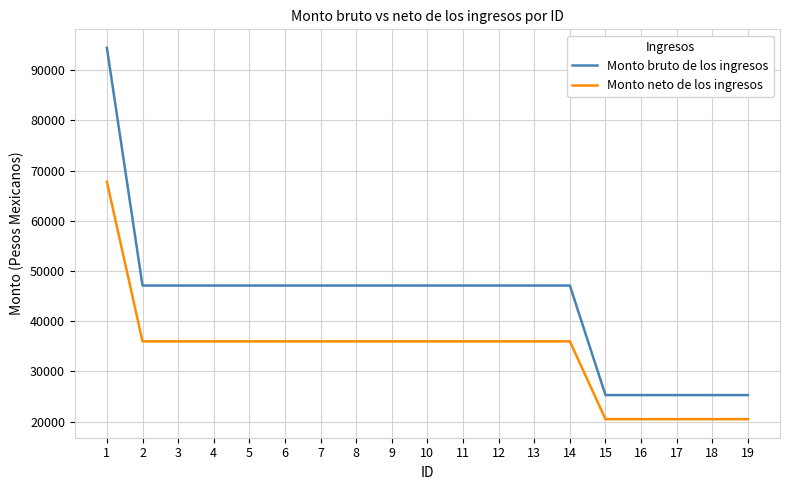

List the series in order of their overall mean, highest first.

Monto bruto de los ingresos, Monto neto de los ingresos